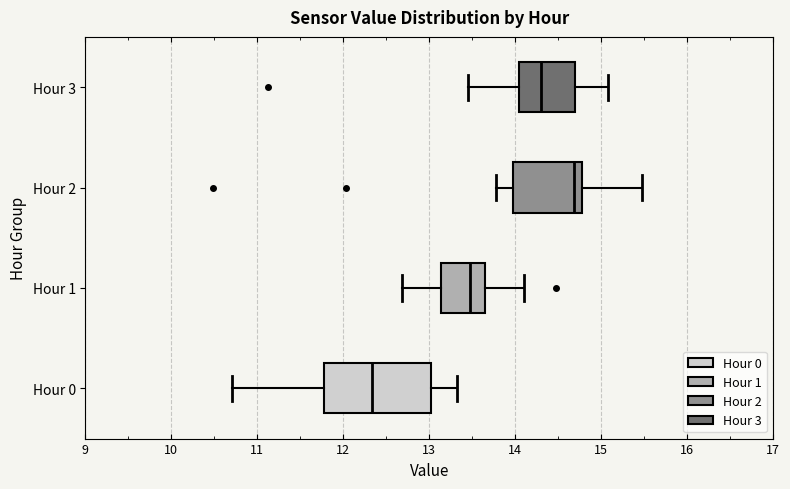

Reading bottom to top, transcribe this box plot: for each box, give where its median line is, the range the box spans, and where its two whiskers end, as read against the x-axis. The values are not printed on the chart, so give them approximately, as read against the axis.

Hour 0: median 12.3, box 11.8 to 13.0, whiskers 10.7 to 13.3
Hour 1: median 13.5, box 13.1 to 13.7, whiskers 12.7 to 14.1
Hour 2: median 14.7, box 14.0 to 14.8, whiskers 13.8 to 15.5
Hour 3: median 14.3, box 14.0 to 14.7, whiskers 13.5 to 15.1